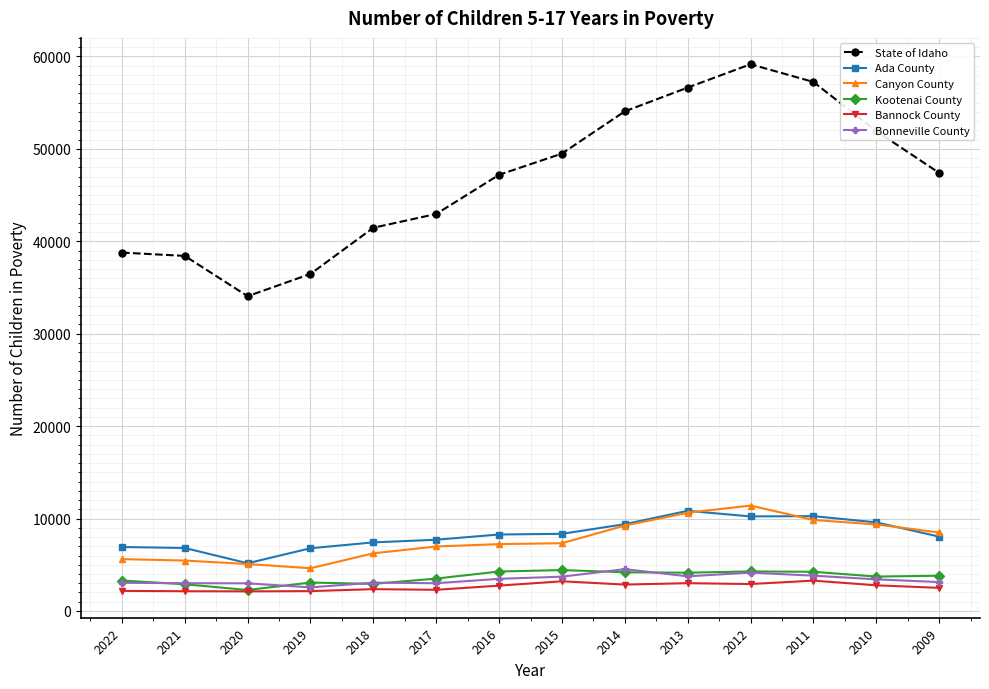

Where does the State of Idaho series first go above 47402?

2015